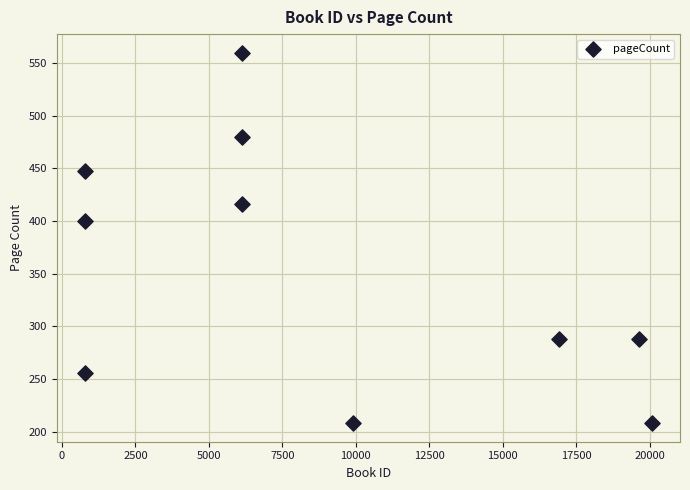

What Y value in the scatter plot is closest to 384?

400